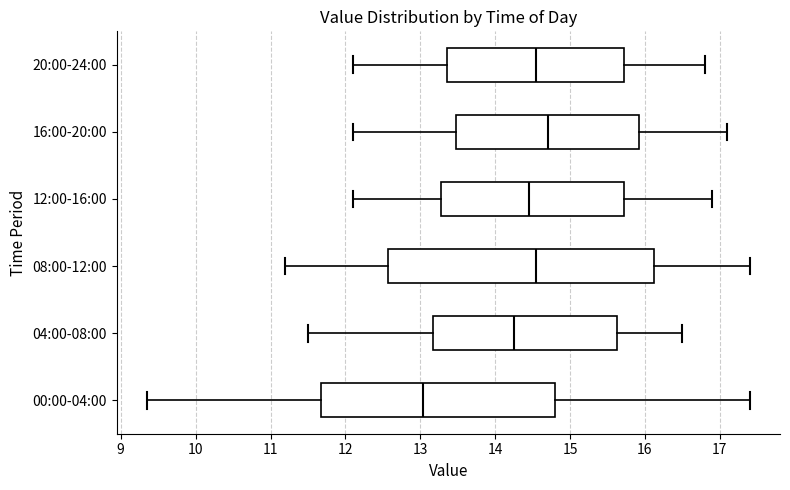

Comparing the boxes themselves (not the whiskers), which one is the widest?

08:00-12:00